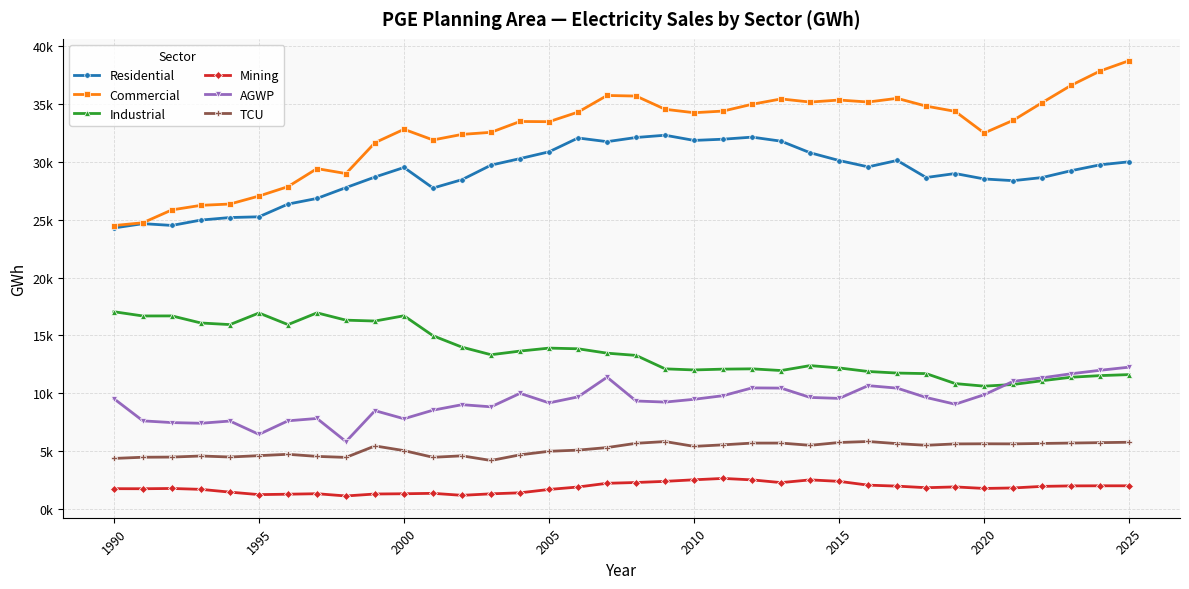

What is the minimum value for Mining?

1151.9